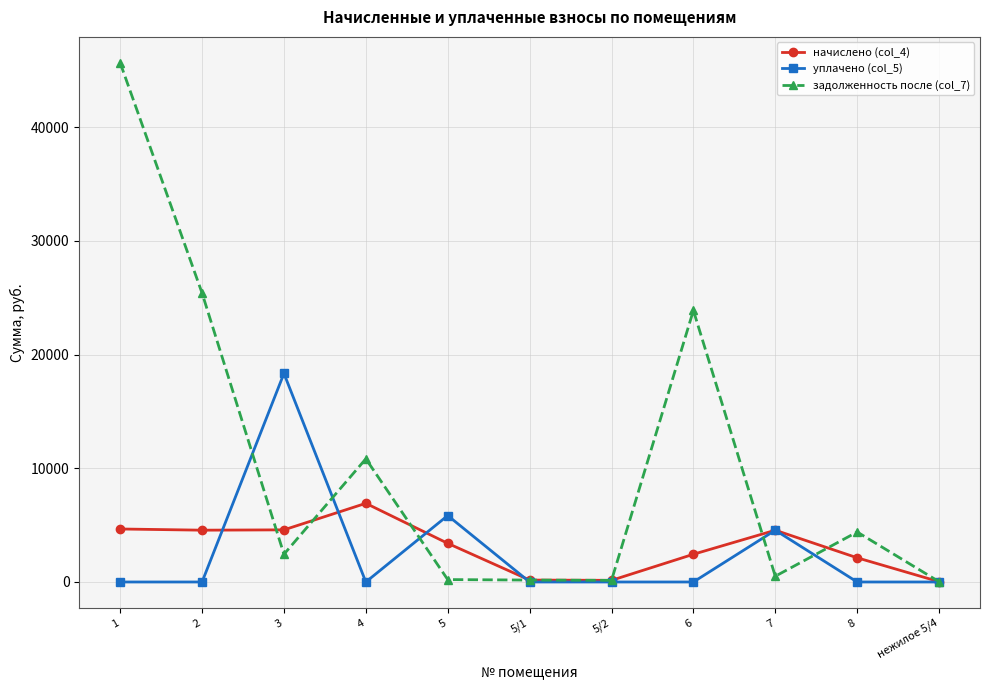

At 2, list the series in order from largest to smallest.

задолженность после (col_7), начислено (col_4), уплачено (col_5)